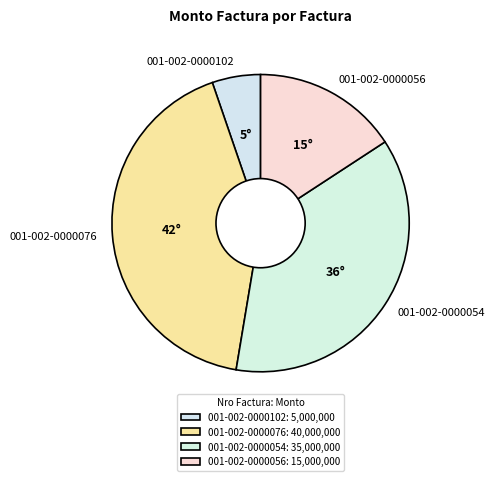

Is it true that 001-002-0000056 is 16% of the pie?

True